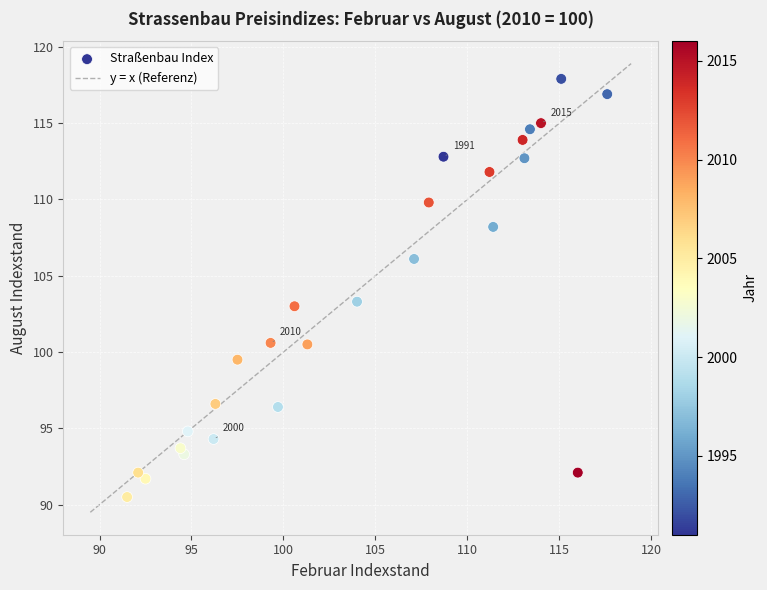

What is the range of X values (max minus min)?

26.1